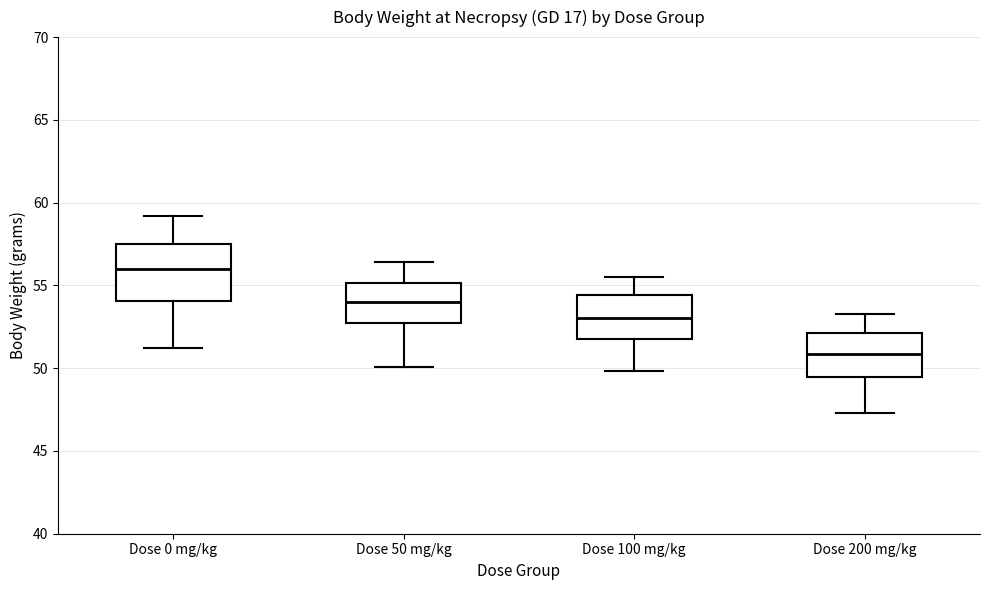

Reading left to right, read every box against the y-axis: the position of its median line, the range the box covers, and the ends of its whiskers. The values are not printed on the chart, so give them approximately, as read against the axis.

Dose 0 mg/kg: median 56.0, box 54.0 to 57.5, whiskers 51.0 to 59.0
Dose 50 mg/kg: median 54.0, box 52.5 to 55.0, whiskers 50.0 to 56.5
Dose 100 mg/kg: median 53.0, box 52.0 to 54.5, whiskers 50.0 to 55.5
Dose 200 mg/kg: median 51.0, box 49.5 to 52.0, whiskers 47.5 to 53.5